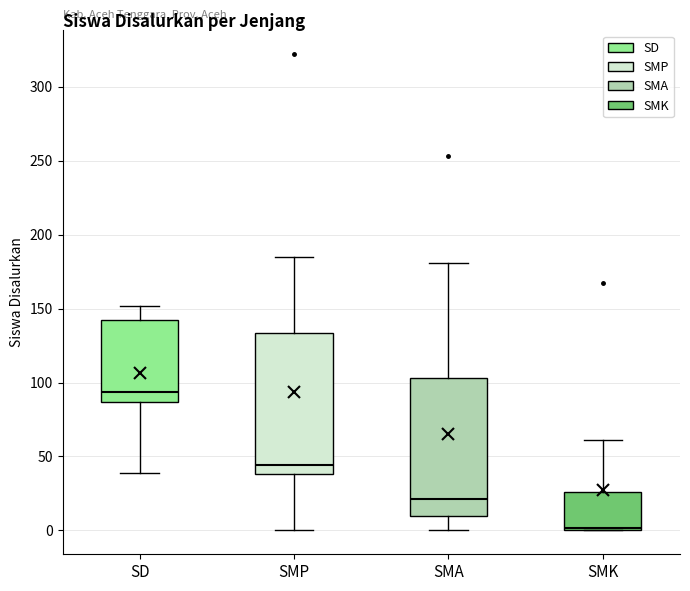

Reading left to right, read every box against the y-axis: the position of its median line, the range the box covers, and the ends of its whiskers. The values are not printed on the chart, so give them approximately, as read against the axis.

SD: median 95, box 85 to 140, whiskers 40 to 150
SMP: median 45, box 40 to 135, whiskers 0 to 185
SMA: median 20, box 10 to 105, whiskers 0 to 180
SMK: median 0 (just above the box's lower edge), box 0 to 25, whiskers 0 to 60